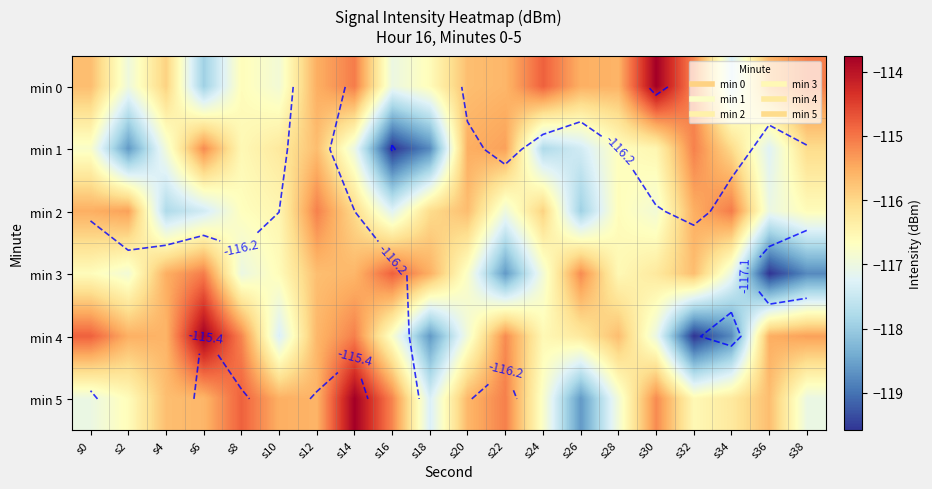

What is the minimum value for min 1?

-119.6